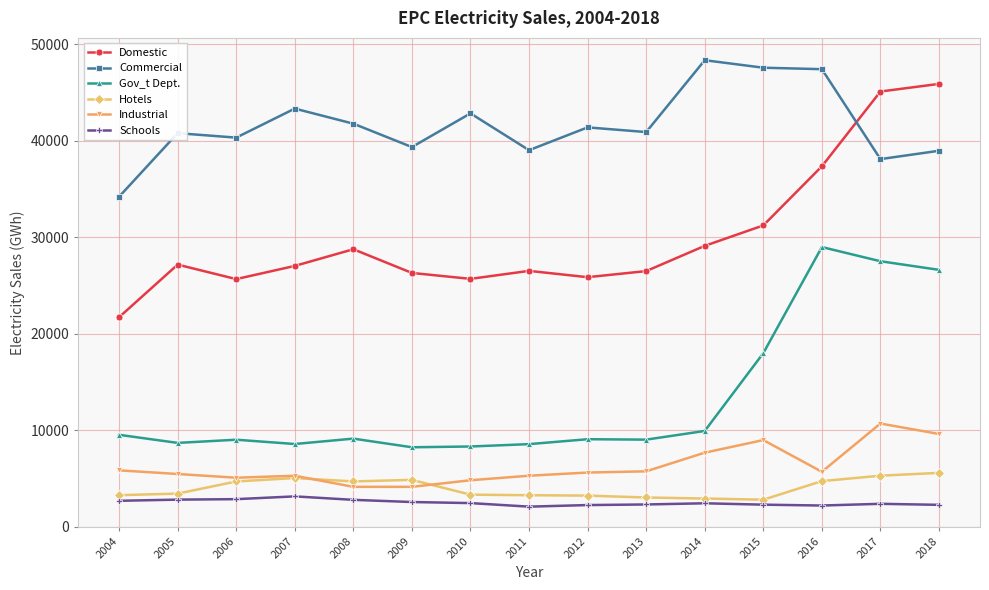

What is the difference between the maximum and minimum values in the Schools series?

1064.0